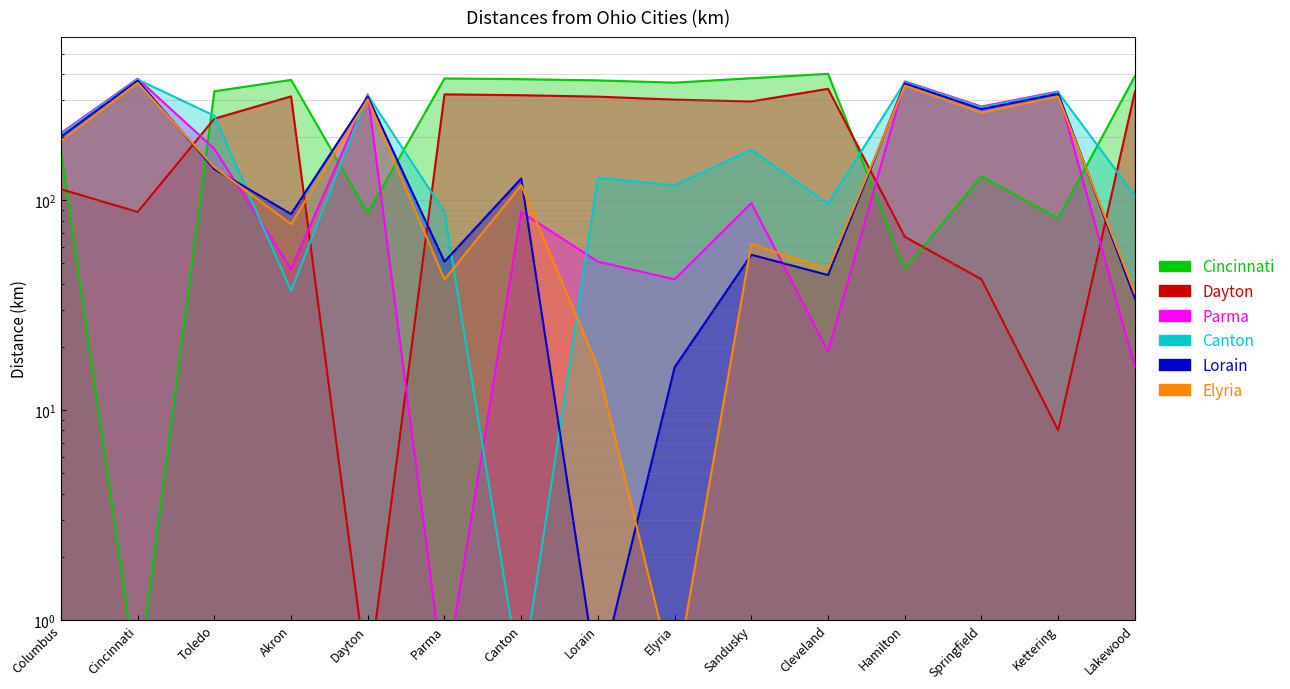

What is the spread (max minus min) of values at Kettering?

322.0